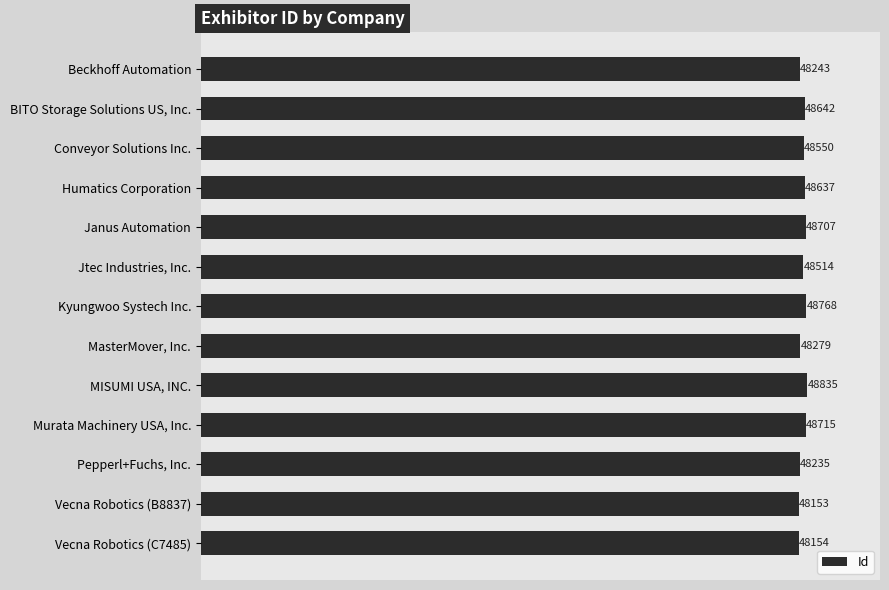

Approximately how many times larger is the value at Vecna Robotics (B8837) compared to Vecna Robotics (C7485)?

1.0